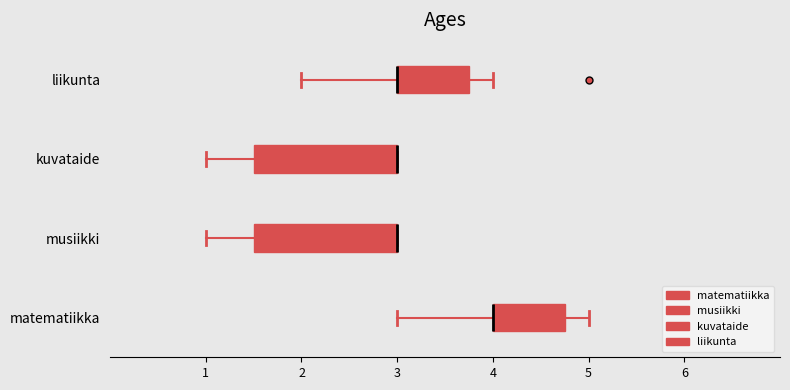

Where does the left whisker of the box for liikunta end on the x-axis? The values are not printed on the chart, so give them approximately, as read against the axis.

2.0